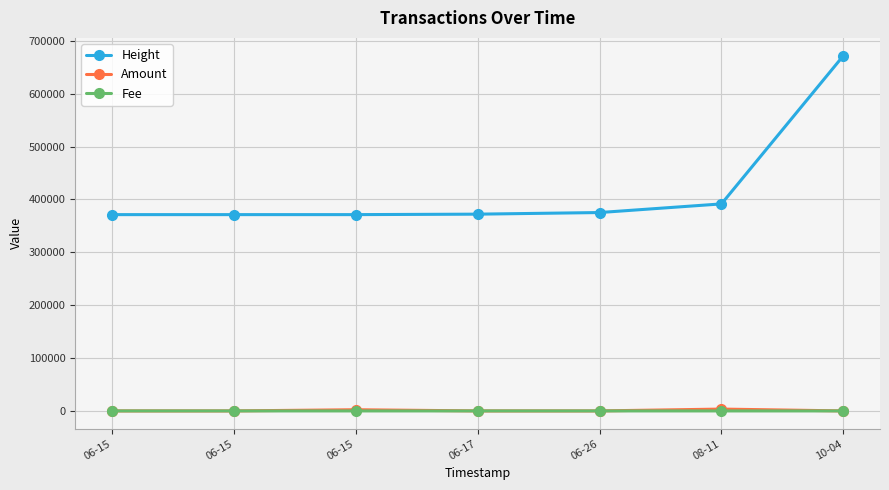

Read the Amount value at 06-15.

2255.6